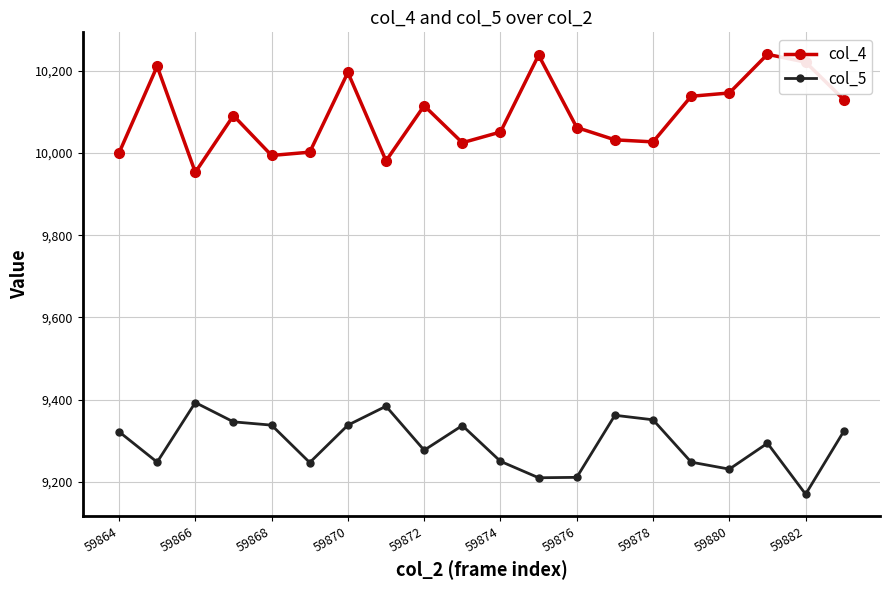

Which series has the largest total across all categories?

col_4